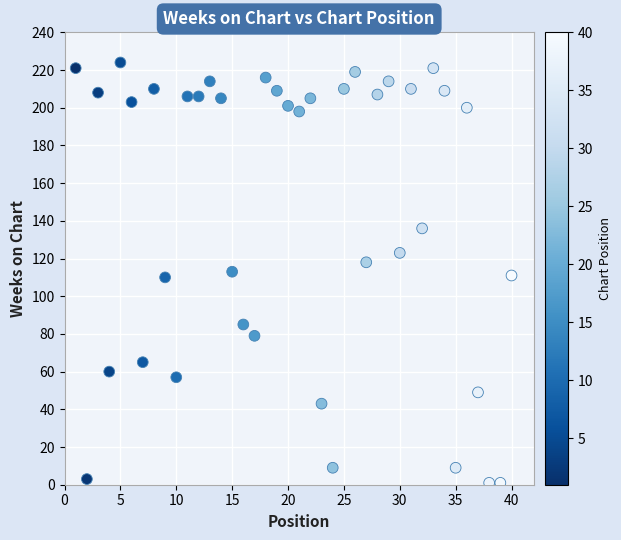

What is the range of Y values (max minus min)?

223